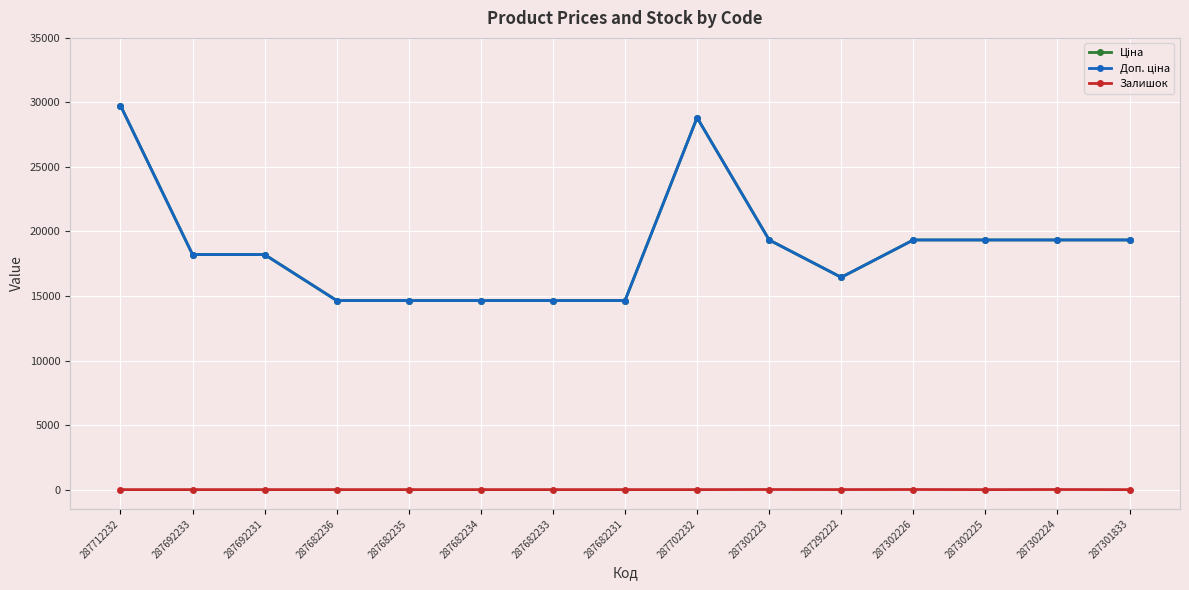

What is the label of the 10th point from the right?

287682234